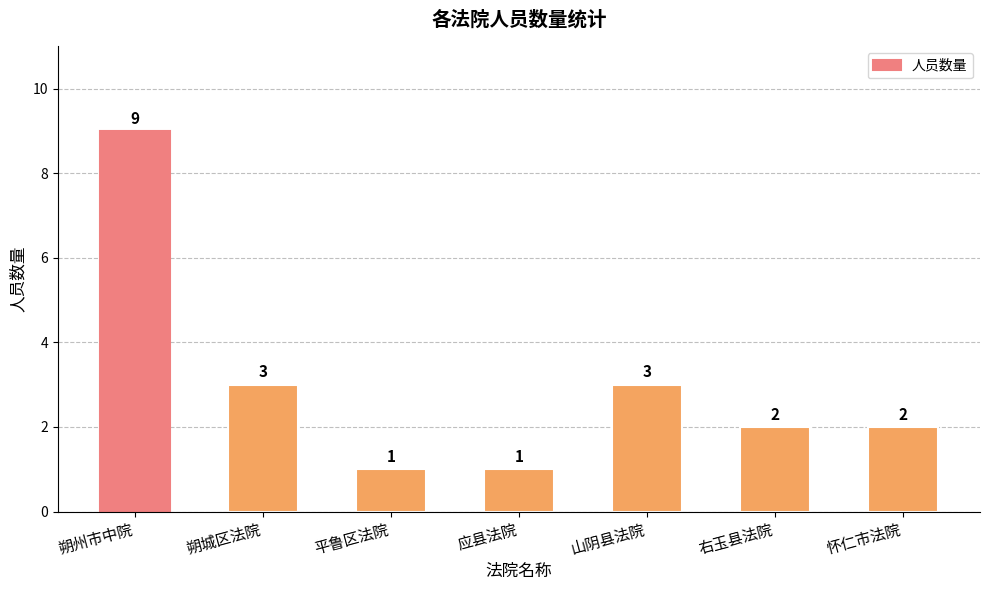

The value at 朔城区法院 is 3. True or false?

True